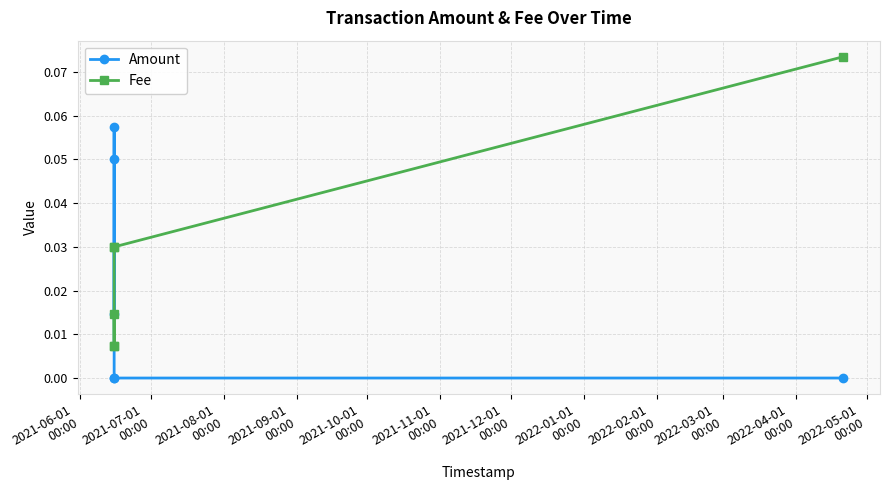

Which series has the largest range (max minus min)?

Fee